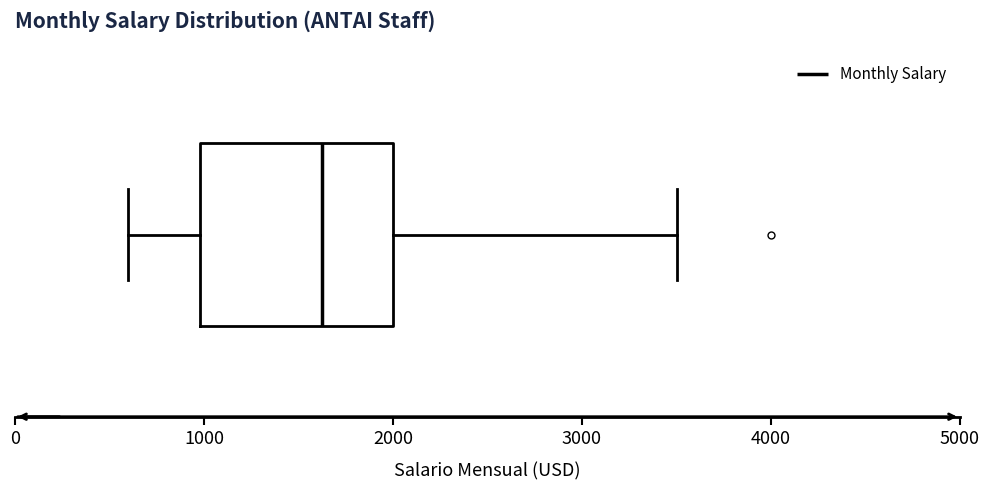

Where is the right edge of the box on the x-axis? The values are not printed on the chart, so give them approximately, as read against the axis.

2000